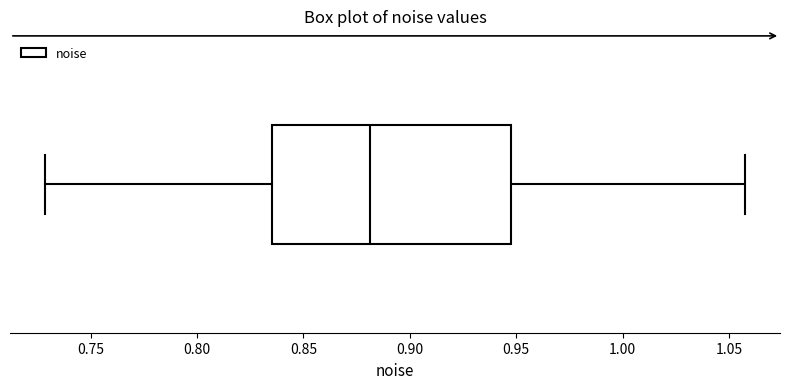

Where does the median line of the box sit on the x-axis? The values are not printed on the chart, so give them approximately, as read against the axis.

0.880